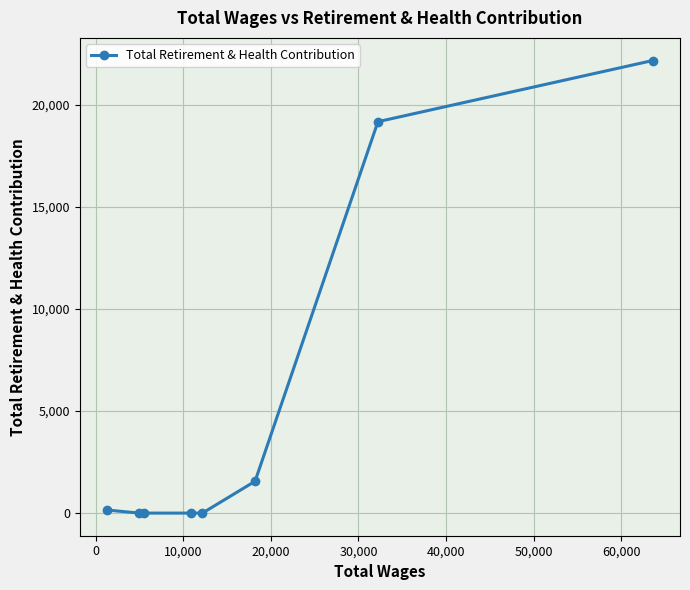

True or false: there are more than 2 points higher than both neighbors.

False